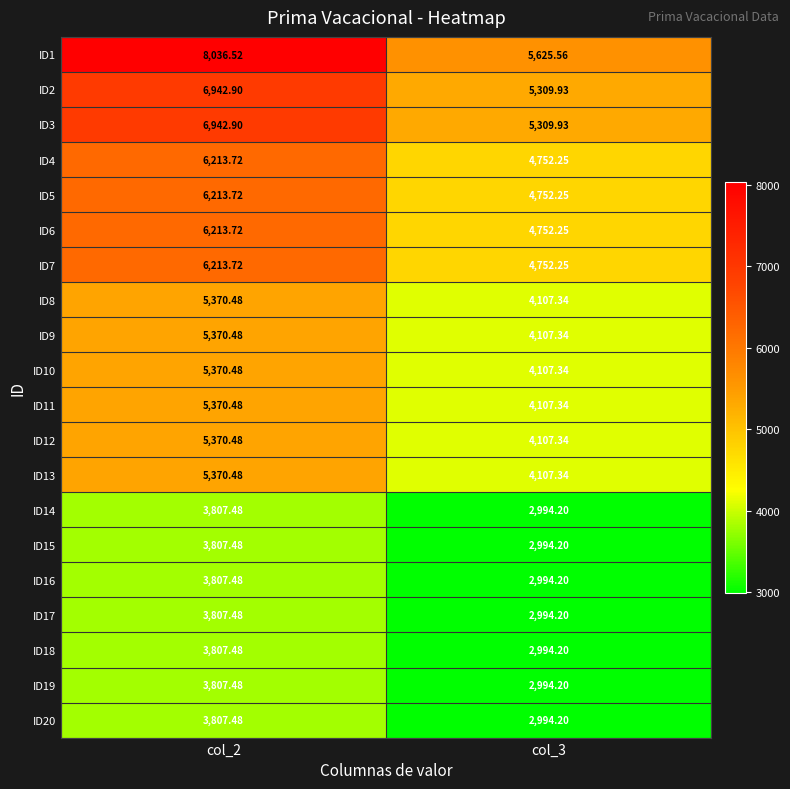

Is the value of ID14 at col_2 greater than the value of ID2 at col_3?

No